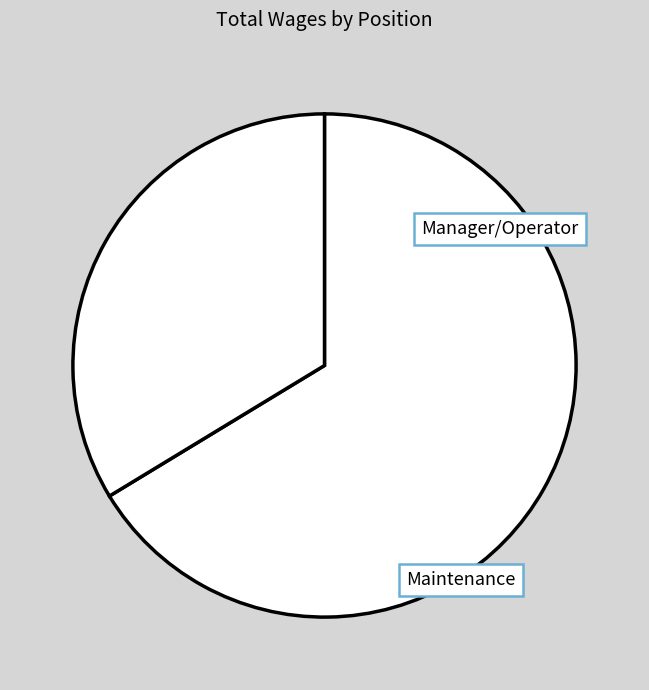

What is the change in value from Manager/Operator to Maintenance?

-21711